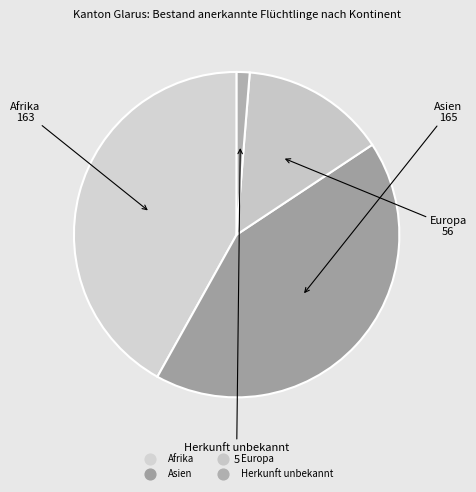

Is there any slice that represents more than half of the pie?

No